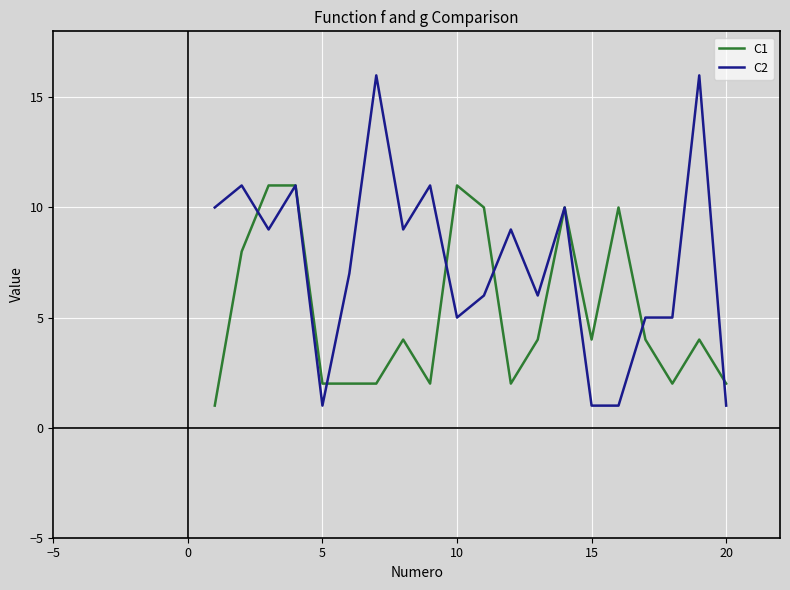

Which series has the largest range (max minus min)?

C2